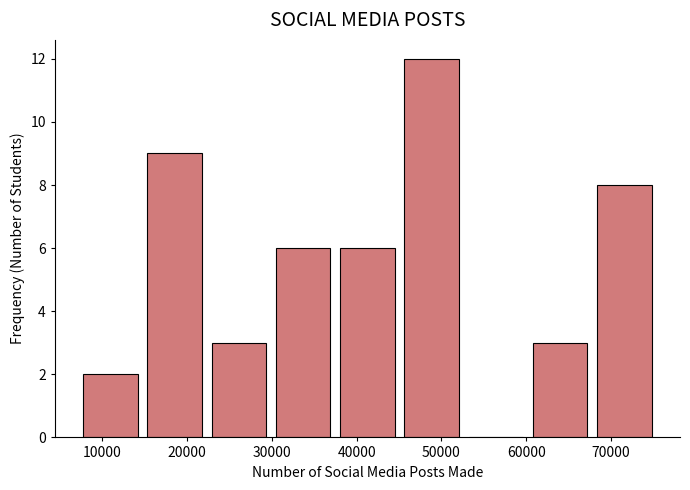

Reading left to right, list every bar in this chart as the range it spans on the x-axis followed by its height. Neither the bar edges nor the heights are printed on the chart, so give them approximately, as read against the axes.

7000 to 15000: 2
15000 to 22000: 9
22000 to 30000: 3
30000 to 37000: 6
37000 to 45000: 6
45000 to 53000: 12
53000 to 60000: 0
60000 to 68000: 3
68000 to 75000: 8